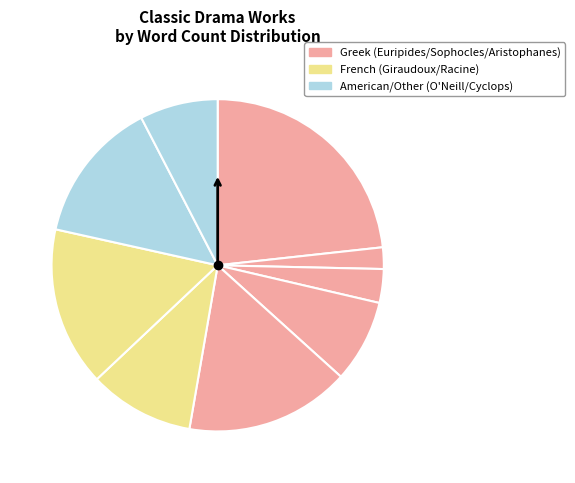

How many slices are in this pie chart?

9